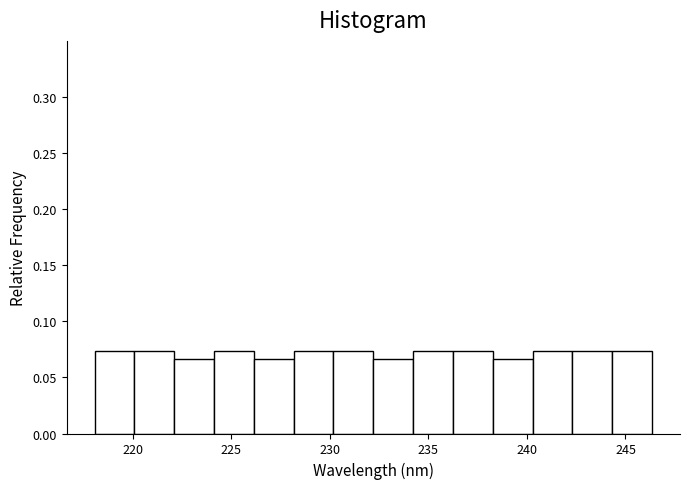

Reading left to right, transcribe this chart: for each bar, give the range it covers on the x-axis and its height. Neither the bar edges nor the heights are printed on the chart, so give them approximately, as read against the axes.

218.0 to 220.0: 0.075
220.0 to 222.0: 0.075
222.0 to 224.0: 0.065
224.0 to 226.0: 0.075
226.0 to 228.0: 0.065
228.0 to 230.0: 0.075
230.0 to 232.0: 0.075
232.0 to 234.0: 0.065
234.0 to 236.0: 0.075
236.0 to 238.5: 0.075
238.5 to 240.5: 0.065
240.5 to 242.5: 0.075
242.5 to 244.5: 0.075
244.5 to 246.5: 0.075